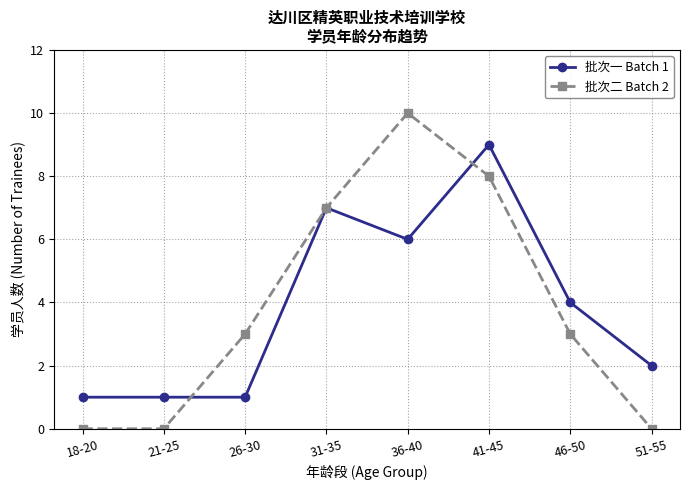

Reading right to left, what are all the values shown in this chart?

批次一 Batch 1: 51-55=2	46-50=4	41-45=9	36-40=6	31-35=7	26-30=1	21-25=1	18-20=1
批次二 Batch 2: 51-55=0	46-50=3	41-45=8	36-40=10	31-35=7	26-30=3	21-25=0	18-20=0